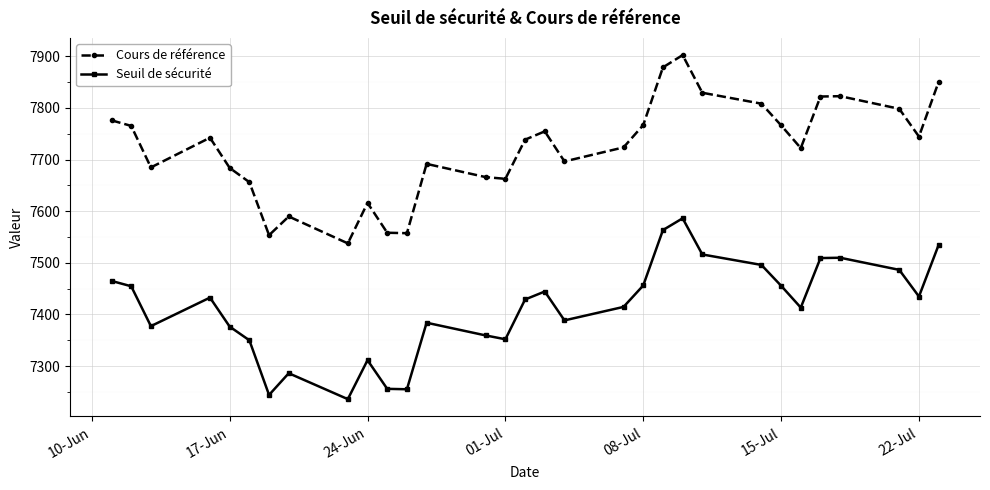

What is the difference between the second highest and second lowest values in the Cours de référence series?

325.0